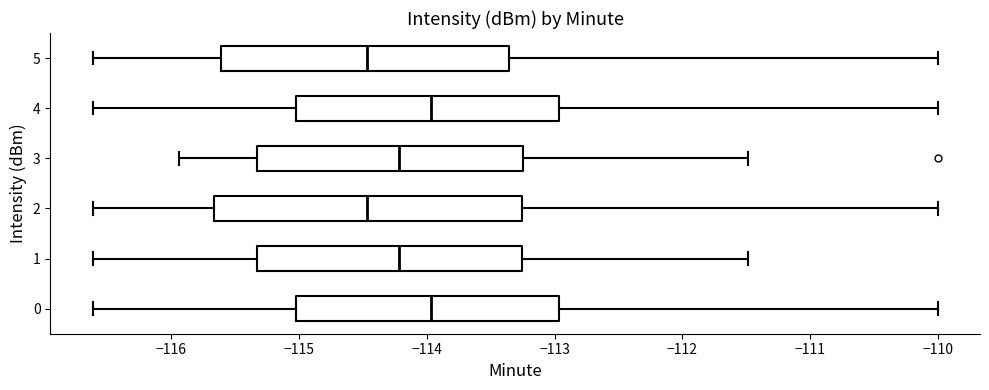

Reading bottom to top, read every box against the x-axis: the position of its median line, the range the box covers, and the ends of its whiskers. The values are not printed on the chart, so give them approximately, as read against the axis.

0: median -114.0, box -115.0 to -113.0, whiskers -116.6 to -110.0
1: median -114.2, box -115.3 to -113.3, whiskers -116.6 to -111.5
2: median -114.5, box -115.7 to -113.3, whiskers -116.6 to -110.0
3: median -114.2, box -115.3 to -113.2, whiskers -115.9 to -111.5
4: median -114.0, box -115.0 to -113.0, whiskers -116.6 to -110.0
5: median -114.5, box -115.6 to -113.4, whiskers -116.6 to -110.0